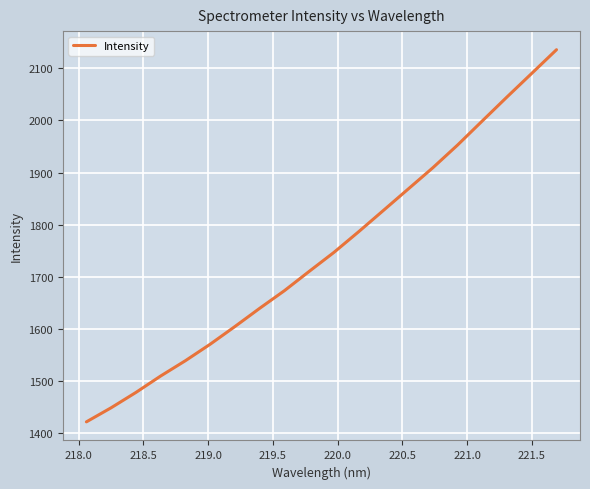

What is the difference between the maximum and minimum values?

713.6